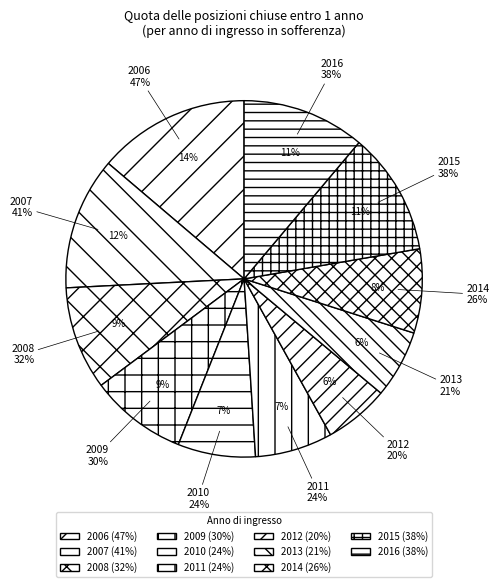

Which category has the smallest portion of the pie?

2012